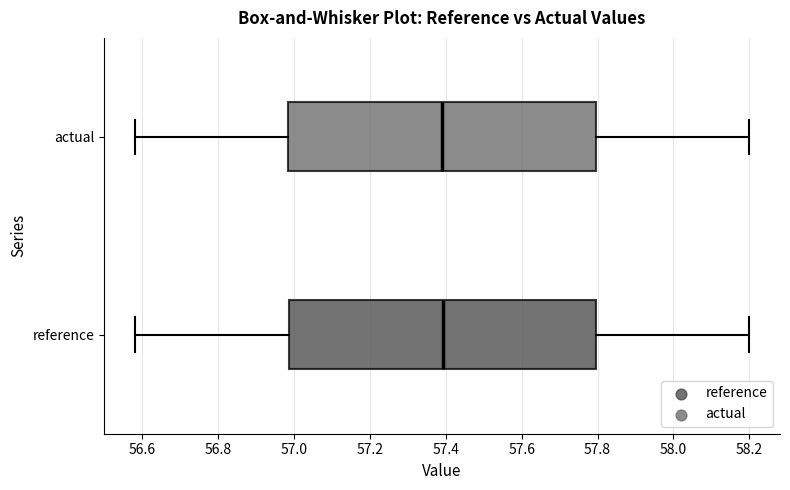

Where is the left edge of the box for actual on the x-axis? The values are not printed on the chart, so give them approximately, as read against the axis.

56.98